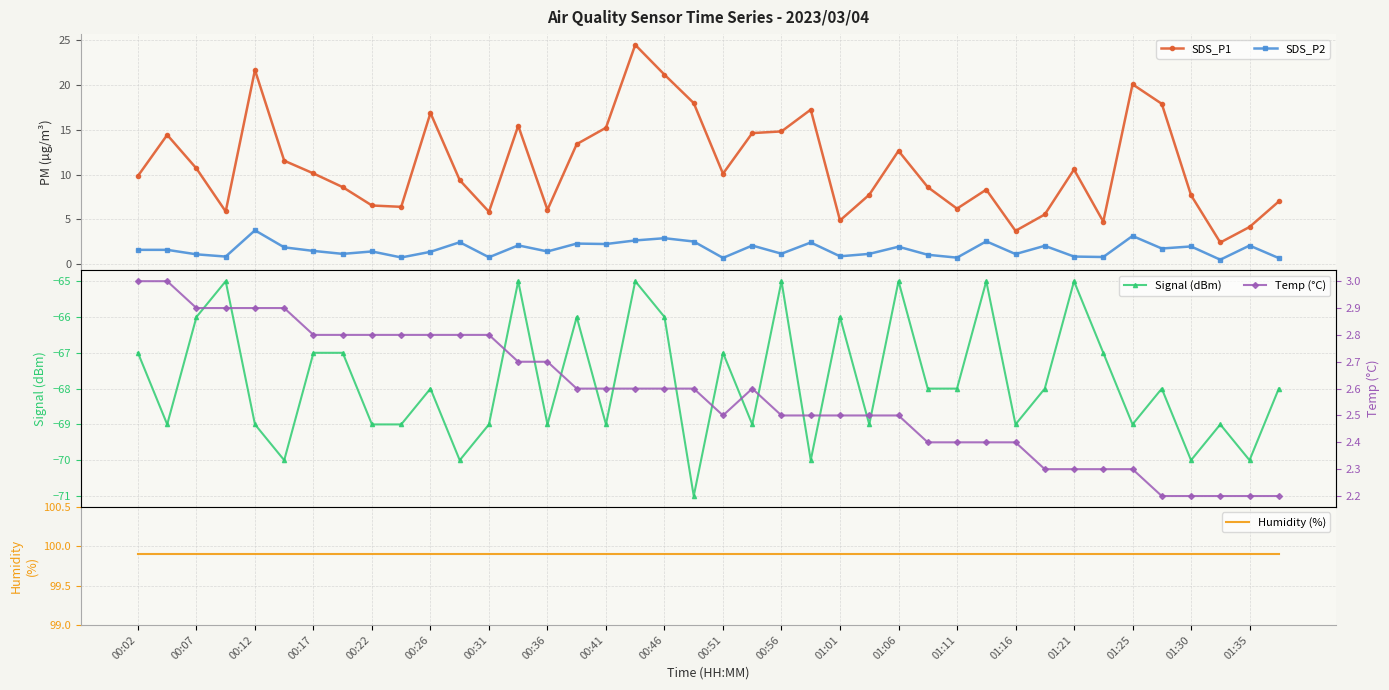

After their last crossing, which series has the higher values: SDS_P2 or Temp (°C)?

Temp (°C)